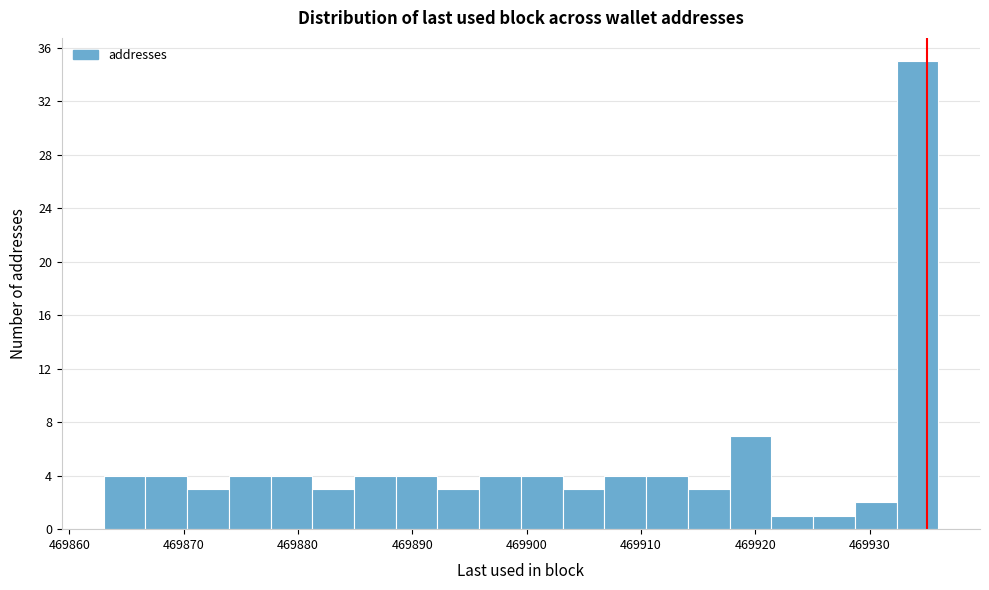

Around what value on the x-axis is the tallest bar? Give the approximate position of its centre, as read against the axis.

469934